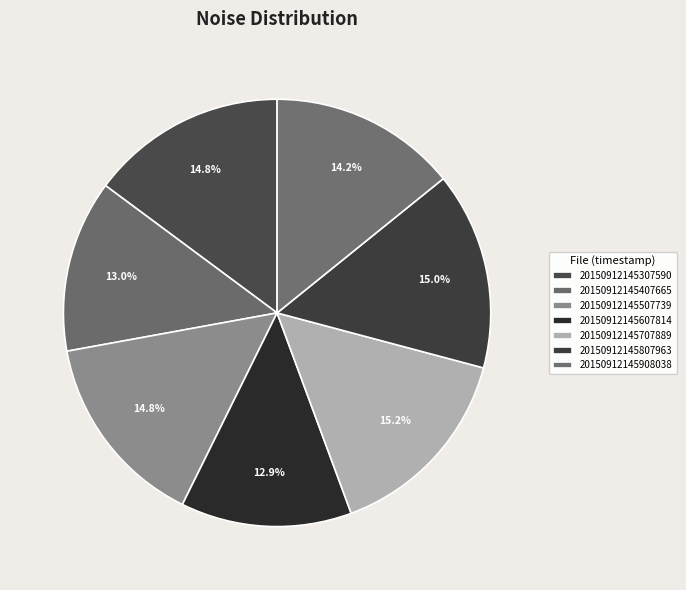

Which slice is the largest?

20150912145707889